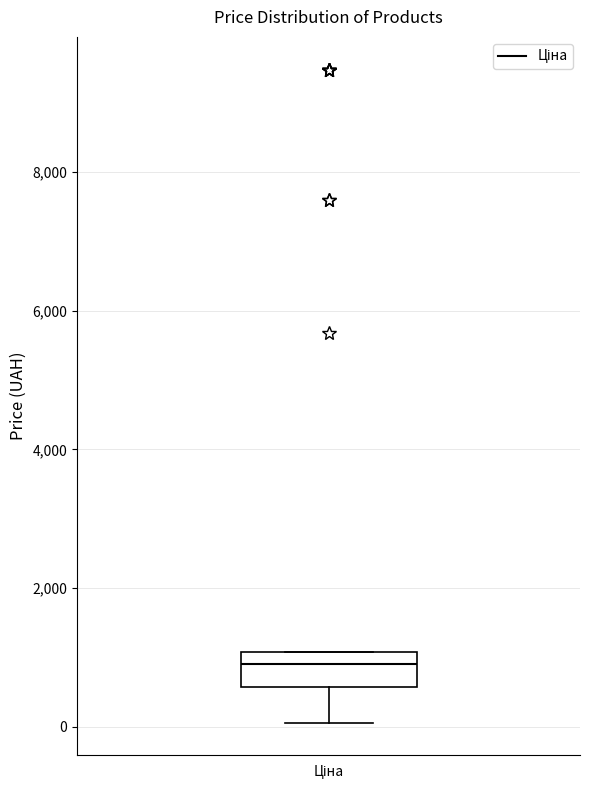

Where is the lower edge of the box for Ціна on the y-axis? The values are not printed on the chart, so give them approximately, as read against the axis.

600